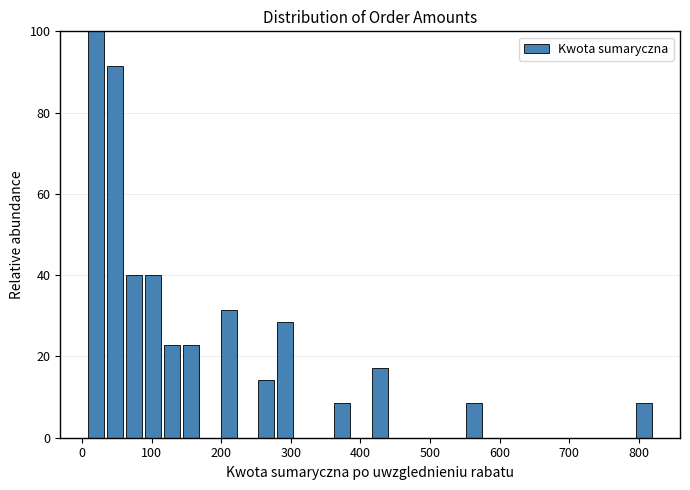

Read against the x-axis, roughly where is the centre of the tallest bar?

20